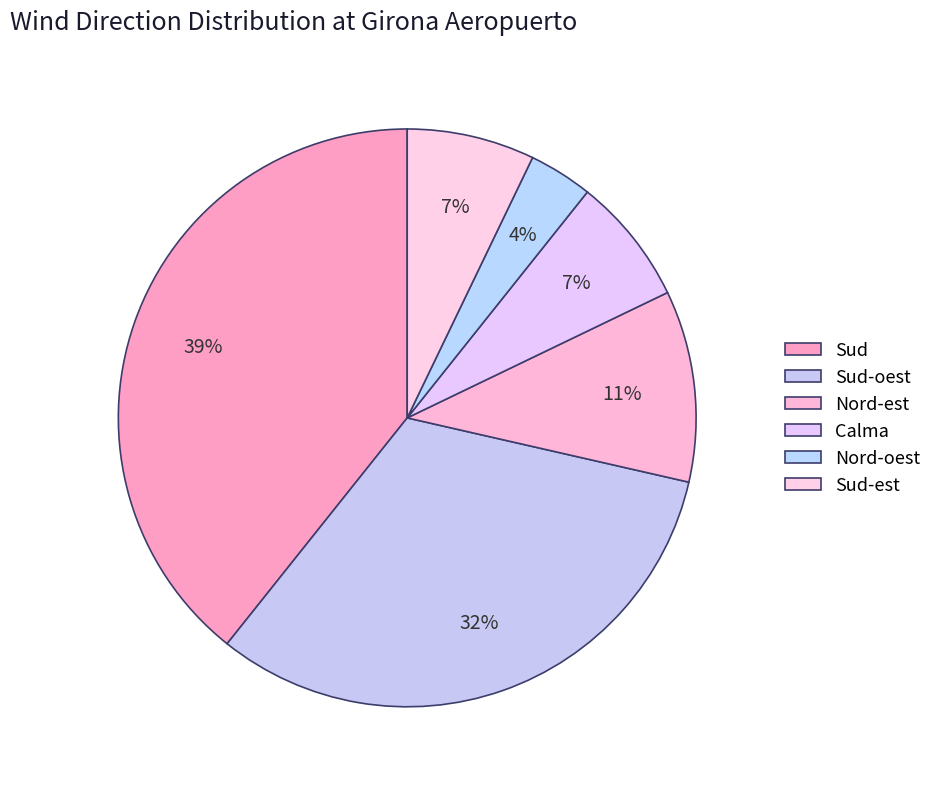

How many slices are in this pie chart?

6